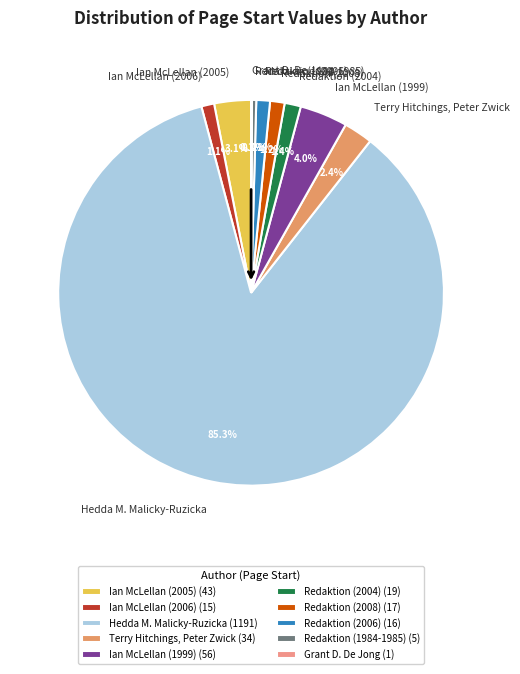

Is the sum of Redaktion (2006) and Redaktion (1984-1985) greater than half?

No